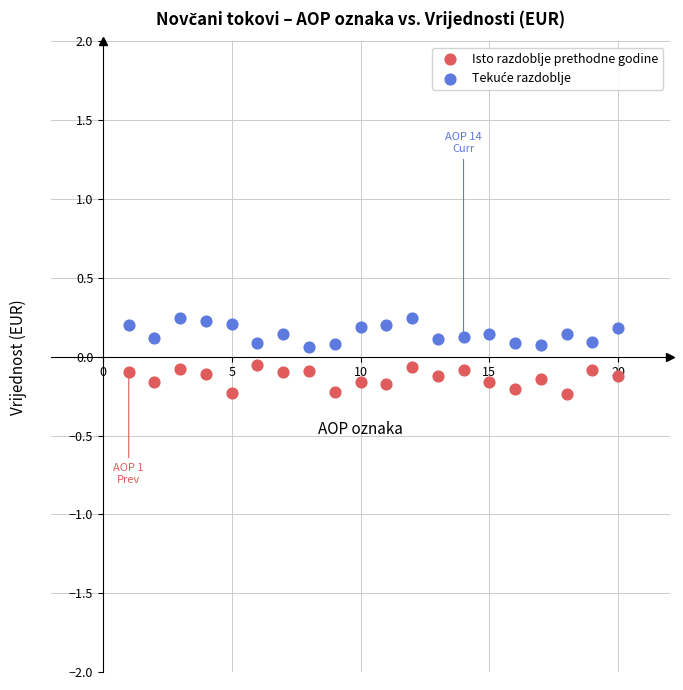

What is the X range (max minus min) for the scatter plot?

19.0